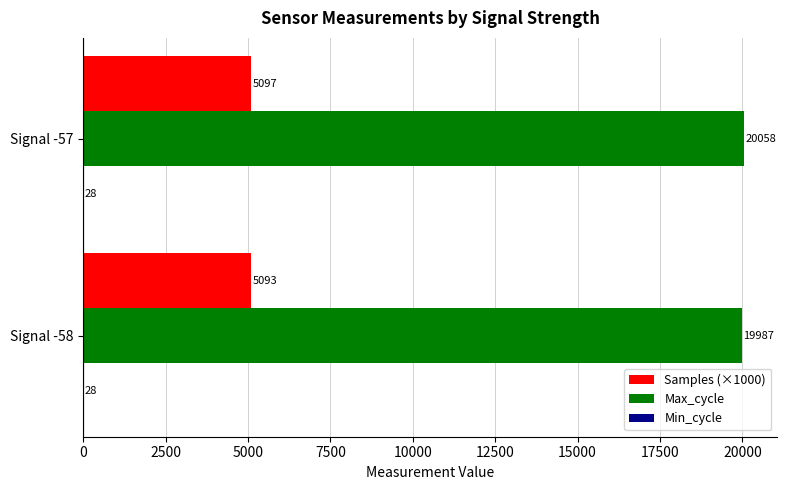

At which category is the sum across all series the highest?

Signal -57